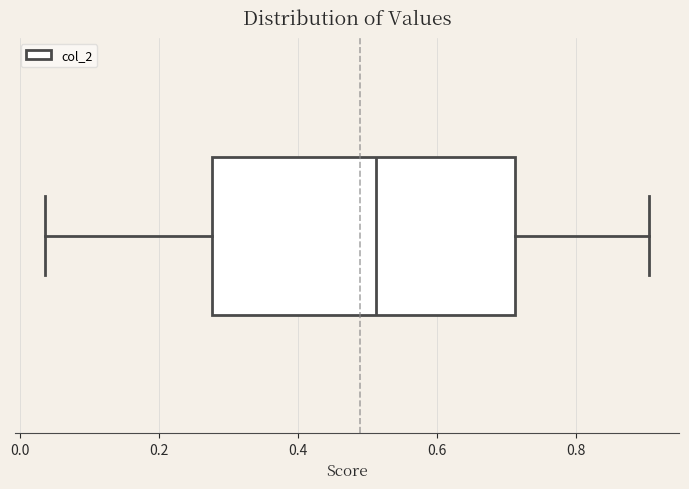

Transcribe this box plot: give where the median line is, the range the box spans, and where the two whiskers end, as read against the x-axis. The values are not printed on the chart, so give them approximately, as read against the axis.

median 0.52, box 0.28 to 0.72, whiskers 0.04 to 0.90